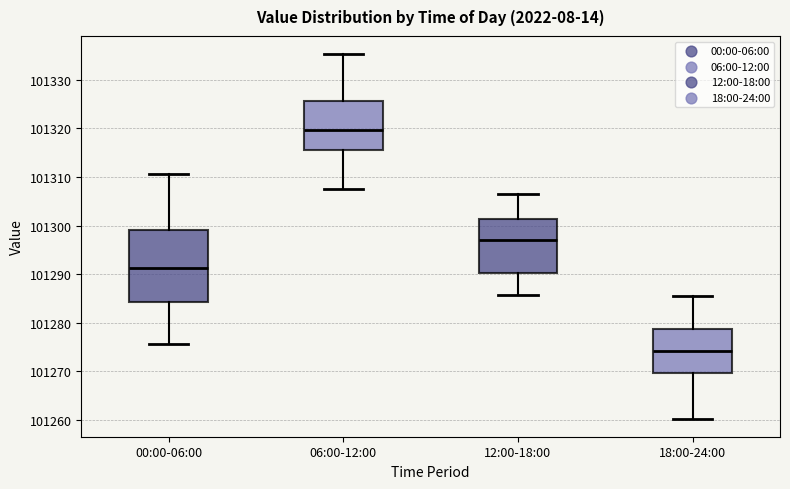

Reading left to right, transcribe this box plot: for each box, give where its median line is, the range the box spans, and where its two whiskers end, as read against the y-axis. The values are not printed on the chart, so give them approximately, as read against the axis.

00:00-06:00: median 101291, box 101284 to 101299, whiskers 101276 to 101311
06:00-12:00: median 101320, box 101316 to 101326, whiskers 101308 to 101335
12:00-18:00: median 101297, box 101290 to 101301, whiskers 101286 to 101306
18:00-24:00: median 101274, box 101270 to 101279, whiskers 101260 to 101286